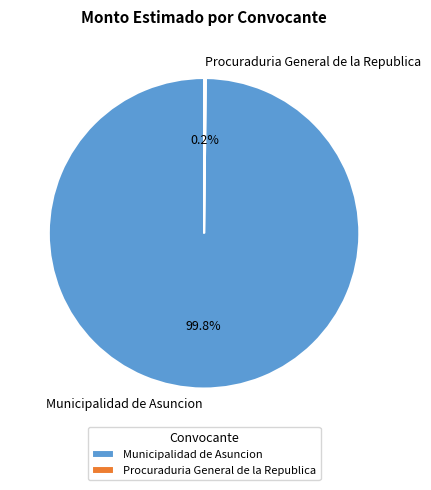

Is there a majority slice in this chart?

Yes